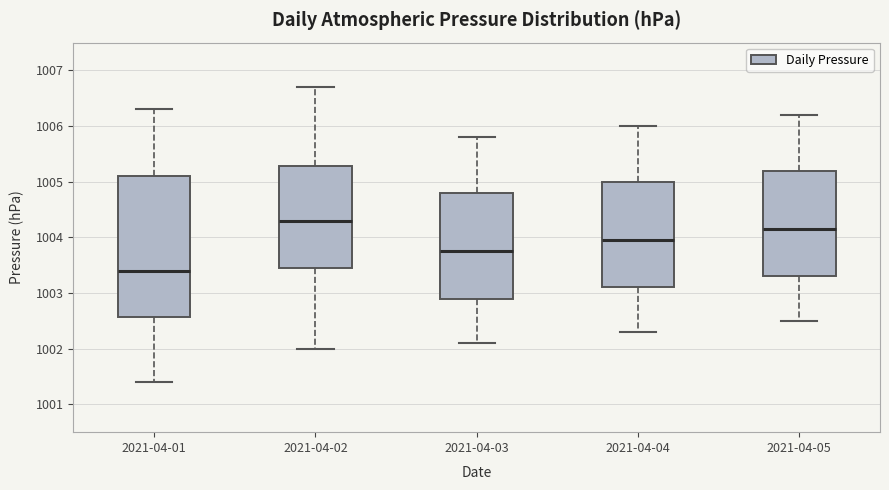

Reading left to right, transcribe this box plot: for each box, give where its median line is, the range the box spans, and where its two whiskers end, as read against the y-axis. The values are not printed on the chart, so give them approximately, as read against the axis.

2021-04-01: median 1003.4, box 1002.6 to 1005.1, whiskers 1001.4 to 1006.3
2021-04-02: median 1004.3, box 1003.5 to 1005.3, whiskers 1002.0 to 1006.7
2021-04-03: median 1003.8, box 1002.9 to 1004.8, whiskers 1002.1 to 1005.8
2021-04-04: median 1004.0, box 1003.1 to 1005.0, whiskers 1002.3 to 1006.0
2021-04-05: median 1004.2, box 1003.3 to 1005.2, whiskers 1002.5 to 1006.2